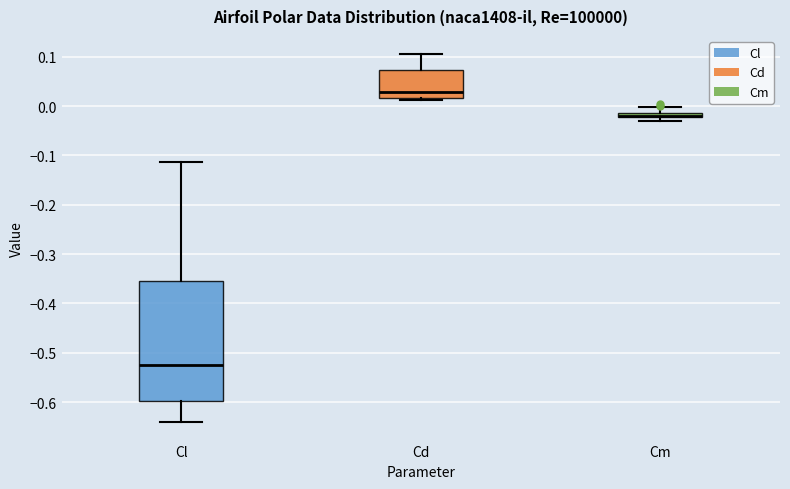

Which box is the tallest, from its lower edge to its upper edge?

Cl